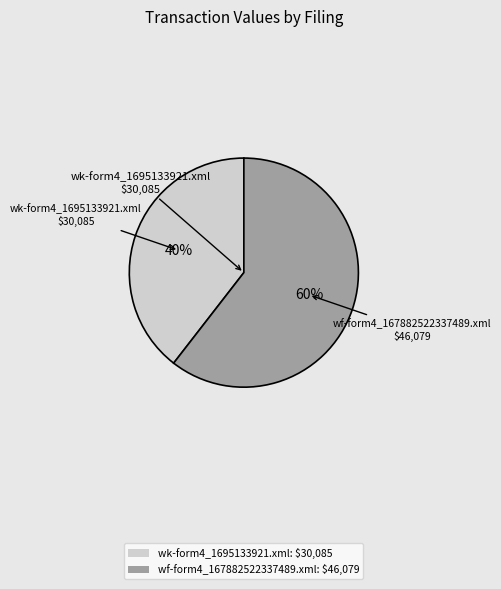

Is it true that wk-form4_1695133921.xml is 45% of the pie?

False